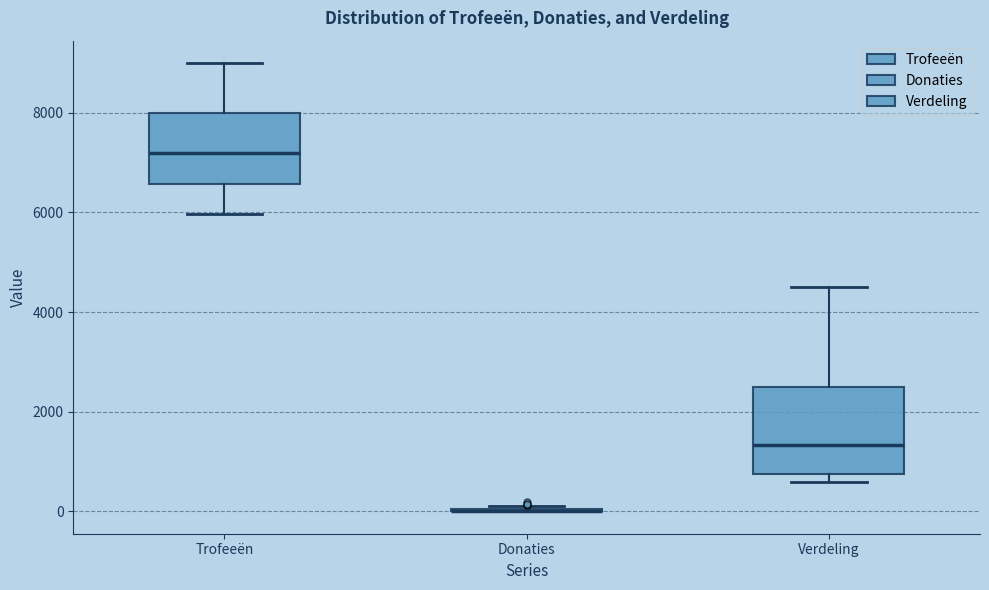

Reading left to right, read every box against the y-axis: the position of its median line, the range the box covers, and the ends of its whiskers. The values are not printed on the chart, so give them approximately, as read against the axis.

Trofeeën: median 7200, box 6600 to 8000, whiskers 6000 to 9000
Donaties: box collapsed to a line at 0, whiskers 0 to 200
Verdeling: median 1400, box 800 to 2600, whiskers 600 to 4600